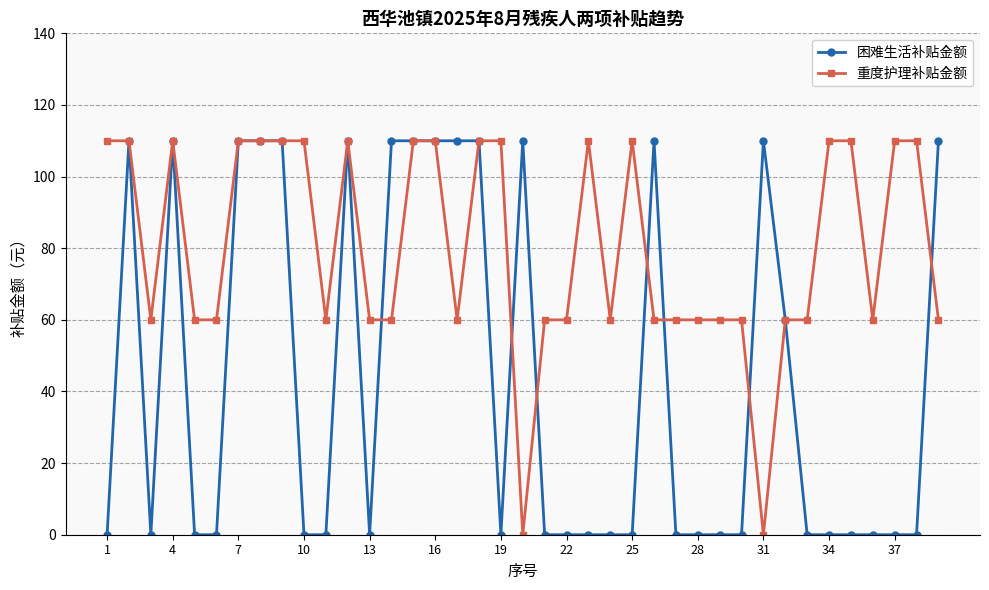

Rank the series by their average value, from highest to lowest.

重度护理补贴金额, 困难生活补贴金额